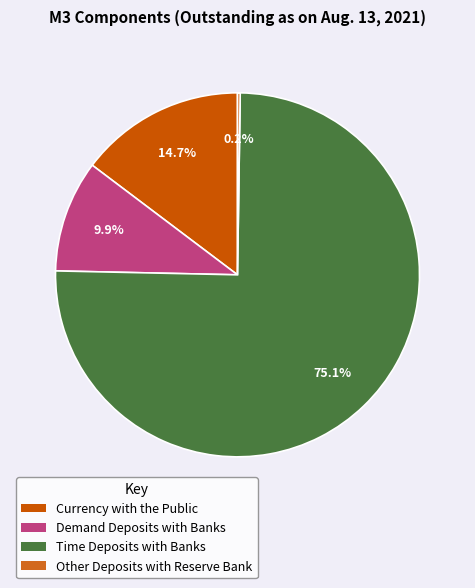

What percentage is the Currency with the Public slice, to the nearest percent?

15%